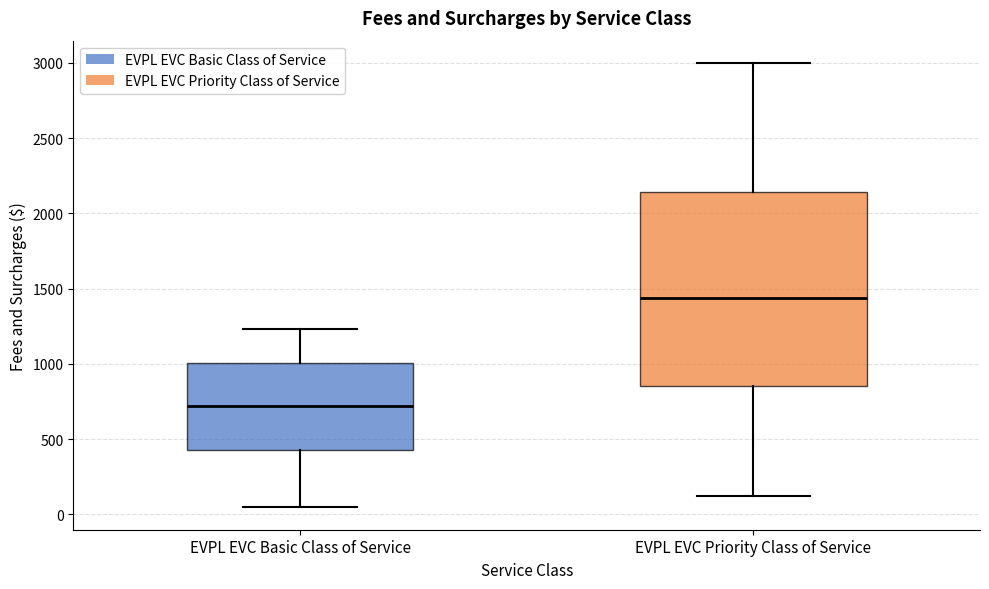

Which box has the highest median line?

EVPL EVC Priority Class of Service